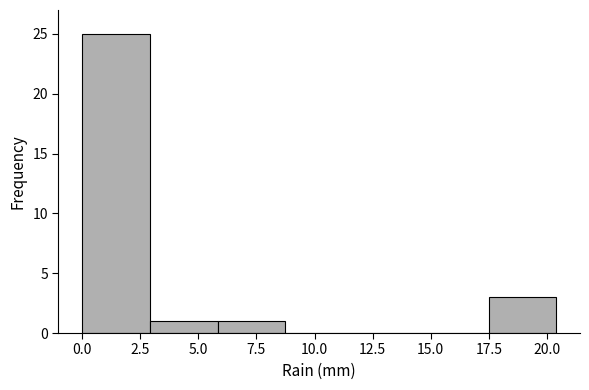

Reading left to right, transcribe this chart: for each bar, give the range it covers on the x-axis and its height. Neither the bar edges nor the heights are printed on the chart, so give them approximately, as read against the axes.

0.0 to 3.0: 25
3.0 to 6.0: 1
6.0 to 8.5: 1
8.5 to 11.5: 0
11.5 to 14.5: 0
14.5 to 17.5: 0
17.5 to 20.5: 3